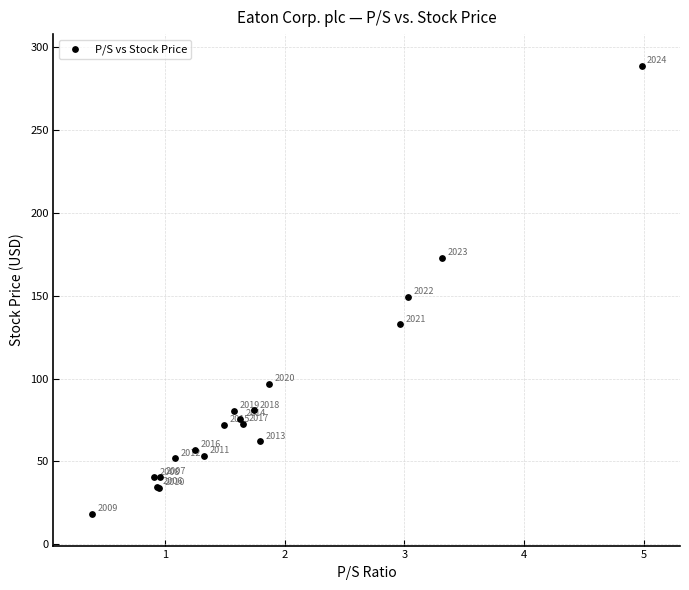

What Y value in the scatter plot is closest to 153?

149.3